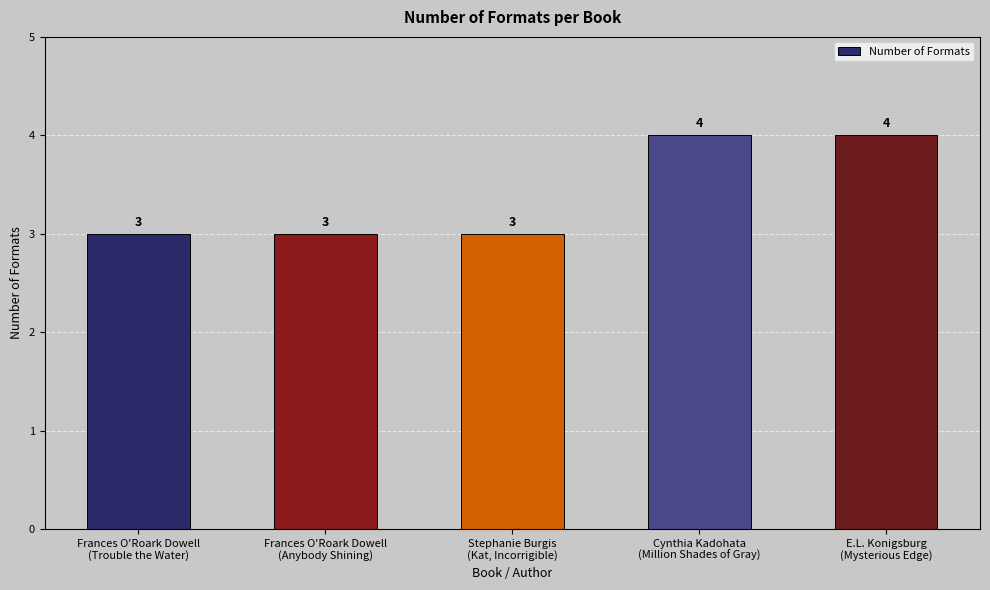

What is the approximate value at Frances O'Roark Dowell
(Trouble the Water)?

3